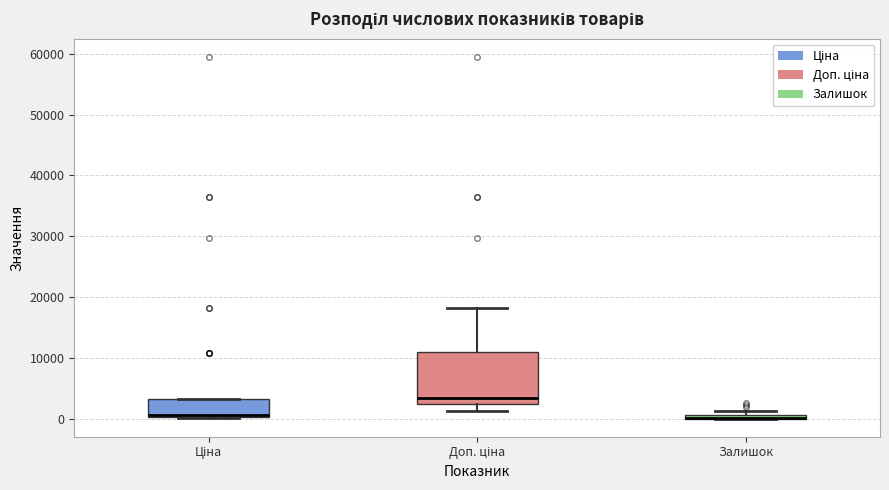

Which box is the tallest, from its lower edge to its upper edge?

Доп. ціна